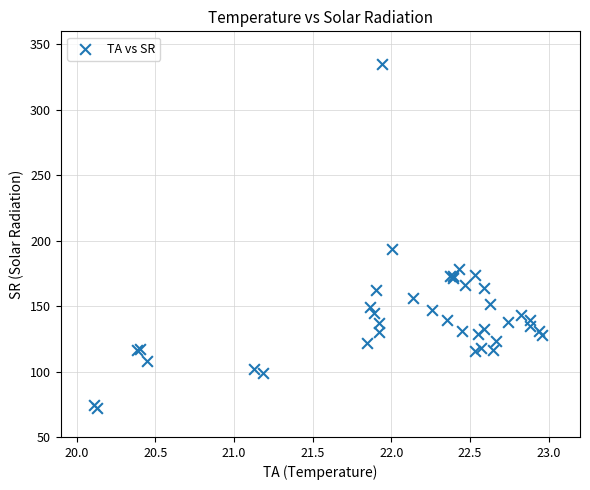

What Y value in the scatter plot is closest to 203?

193.4